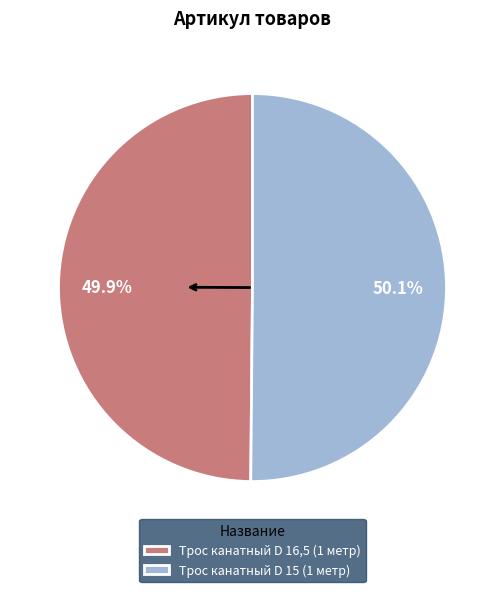

To the nearest percent, what portion does Трос канатный D 15 (1 метр) represent?

50%